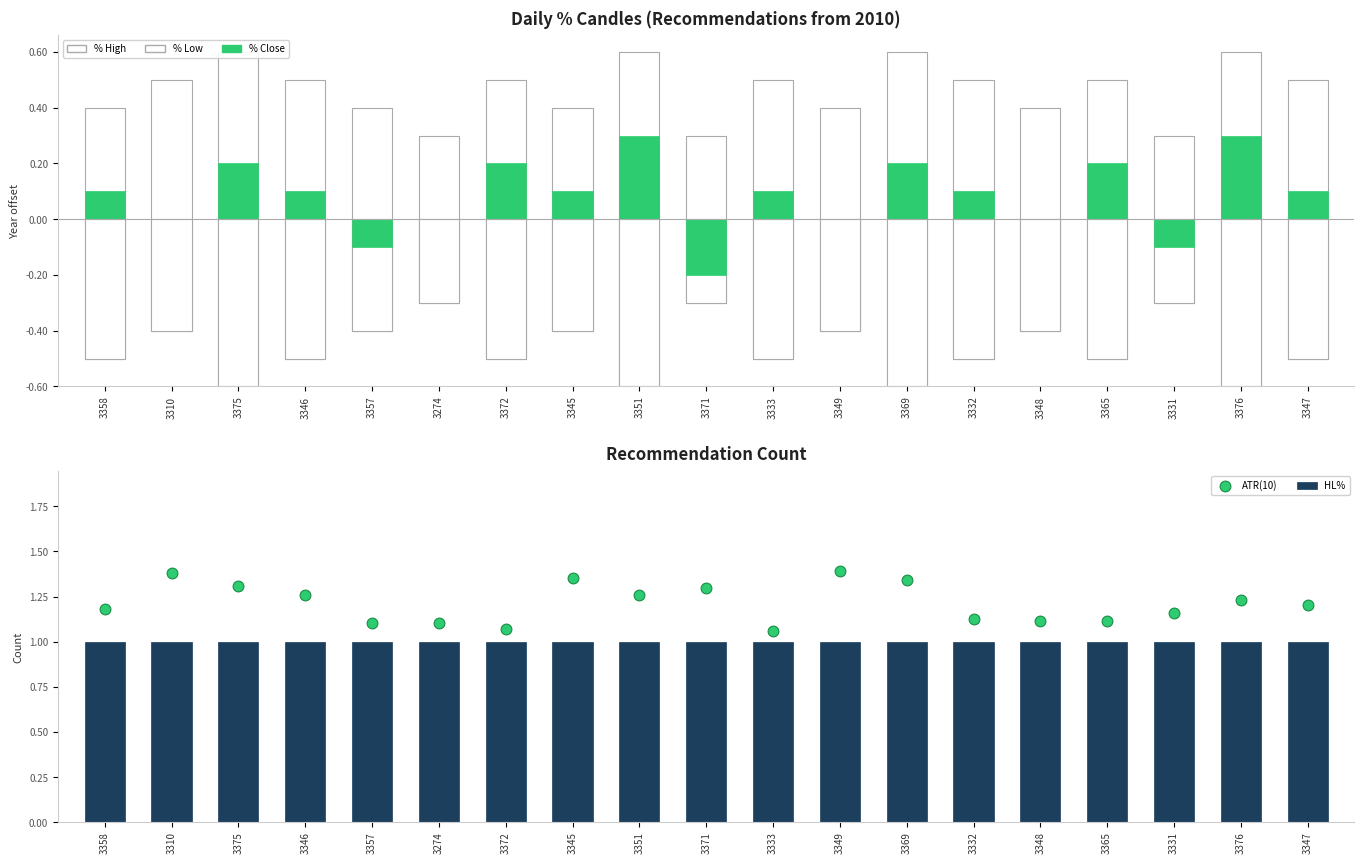

At which category is the sum across all series the highest?

3351